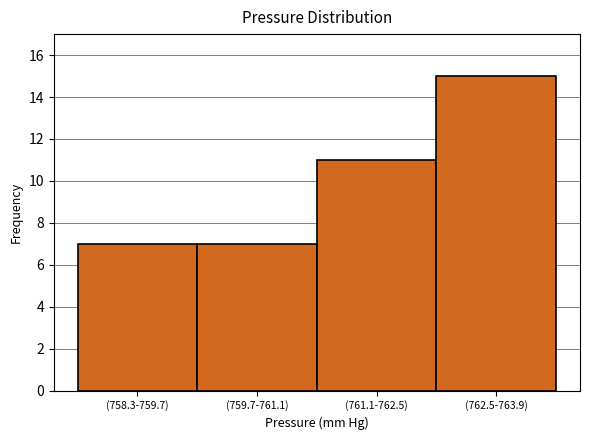

Reading right to left, list all the values displayed in this chart.

(762.5-763.9)=15	(761.1-762.5)=11	(759.7-761.1)=7	(758.3-759.7)=7